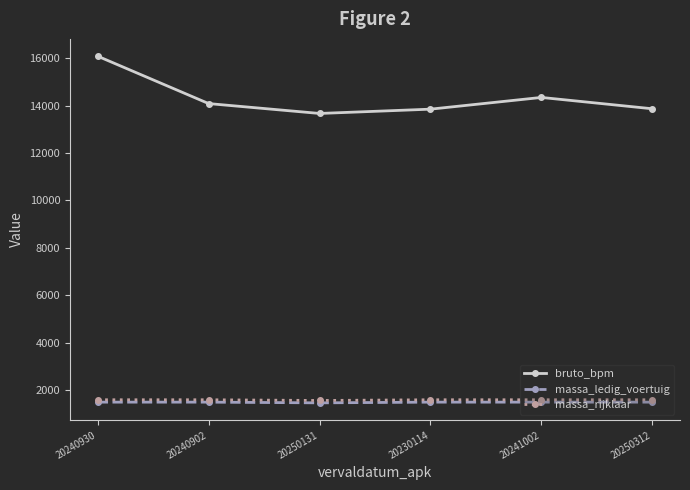

What is the spread (max minus min) of values at 20250131?

12190